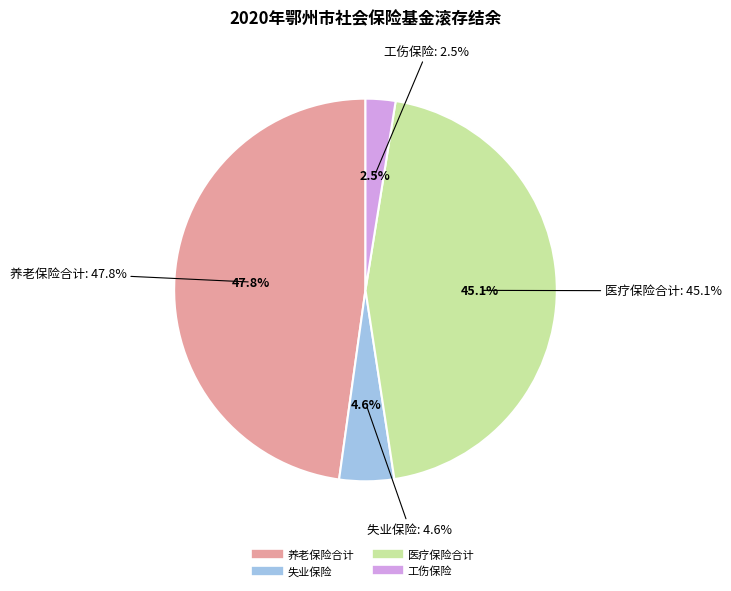

Count the number of slices in the pie.

4